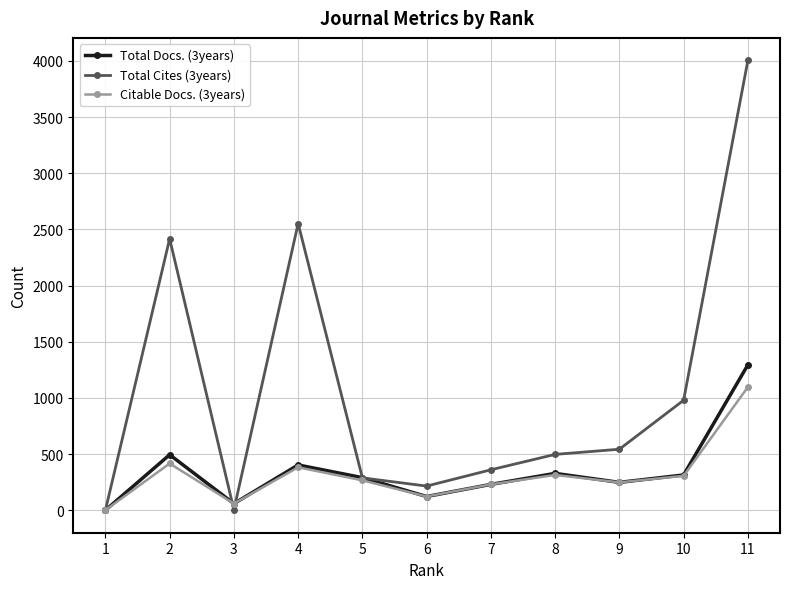

Which series changed the most between 5 and 10?

Total Cites (3years)